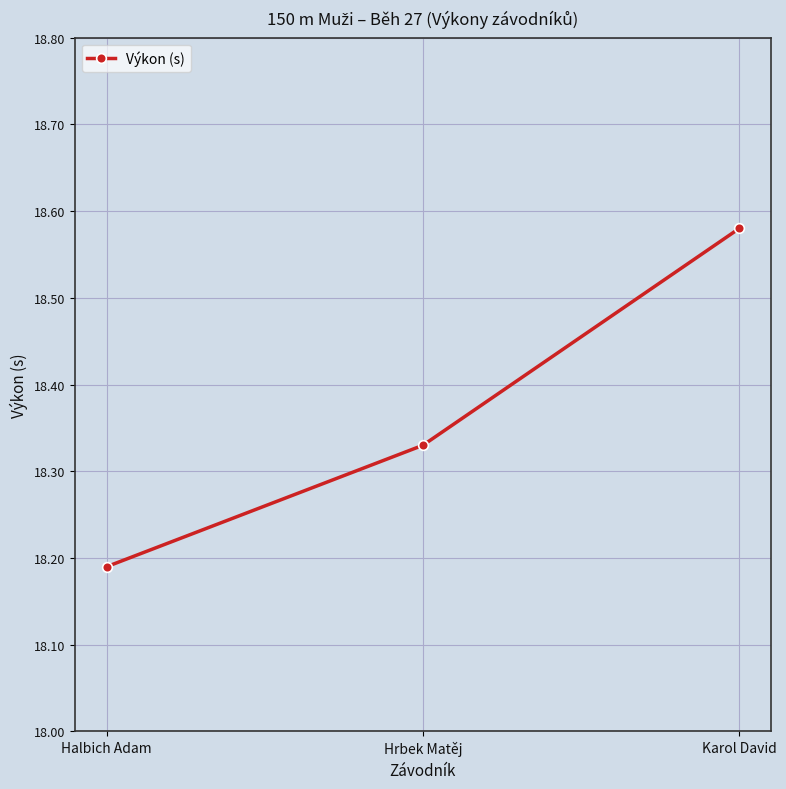

At which category does the chart reach its minimum across all series?

Halbich Adam